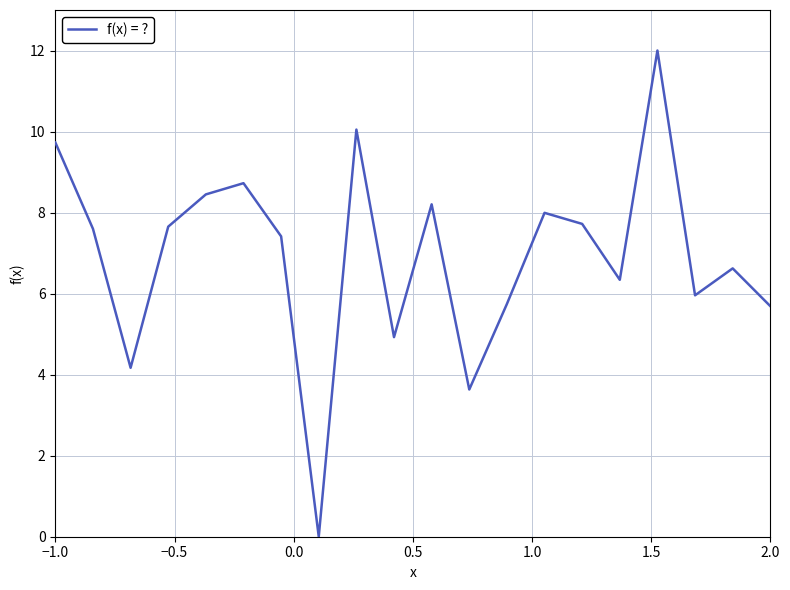

What is the difference between the maximum and minimum values?

12.0